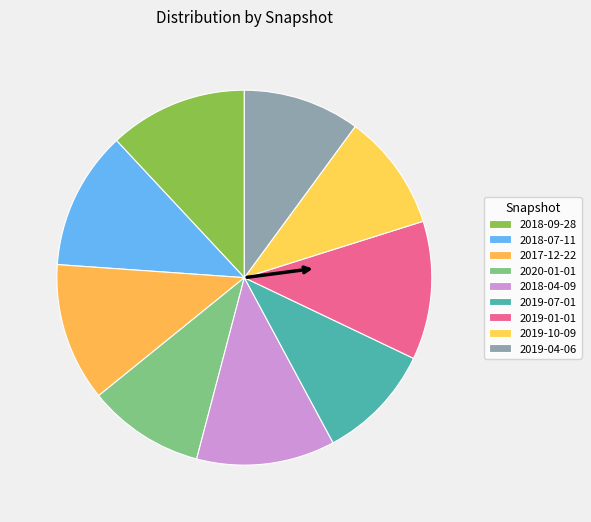

To the nearest percent, what is the average slice percentage?

11%